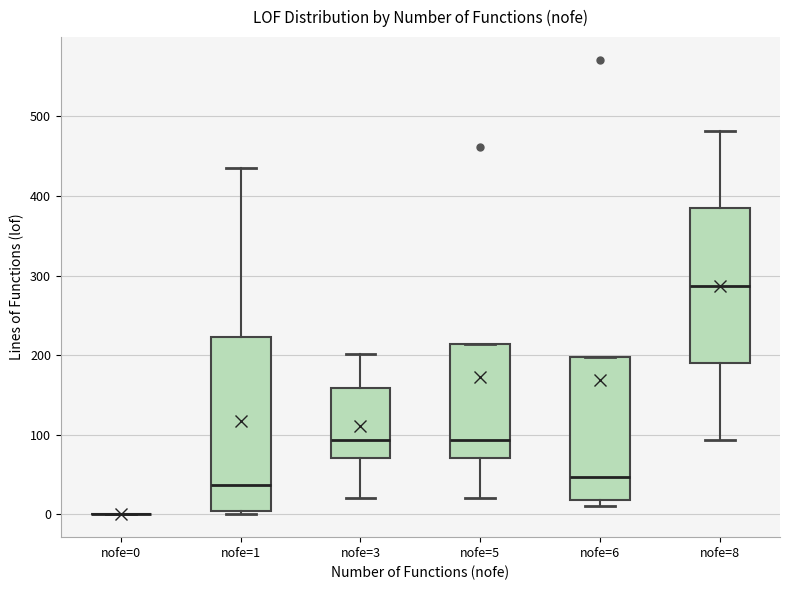

Reading left to right, read every box against the y-axis: the position of its median line, the range the box covers, and the ends of its whiskers. The values are not printed on the chart, so give them approximately, as read against the axis.

nofe=0: box collapsed to a line at 0, whiskers 0 to 0
nofe=1: median 40, box 0 to 220, whiskers 0 to 440
nofe=3: median 90, box 70 to 160, whiskers 20 to 200
nofe=5: median 90, box 70 to 210, whiskers 20 to 210
nofe=6: median 50, box 20 to 200, whiskers 10 to 200
nofe=8: median 290, box 190 to 380, whiskers 90 to 480